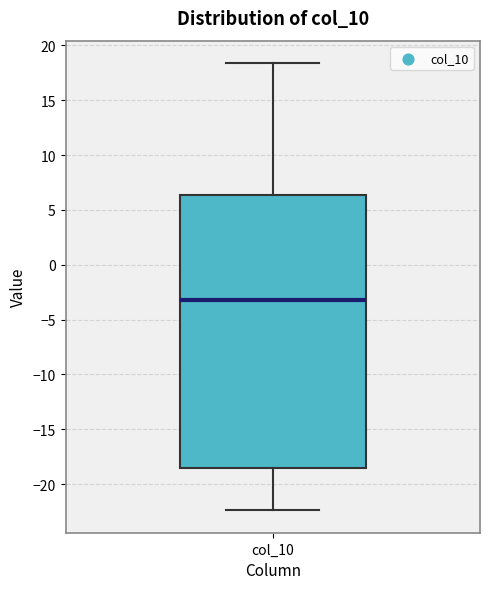

Read this box plot against the y-axis: the position of the median line, the range covered by the box, and the ends of both whiskers. The values are not printed on the chart, so give them approximately, as read against the axis.

median -3.0, box -18.5 to 6.5, whiskers -22.5 to 18.5